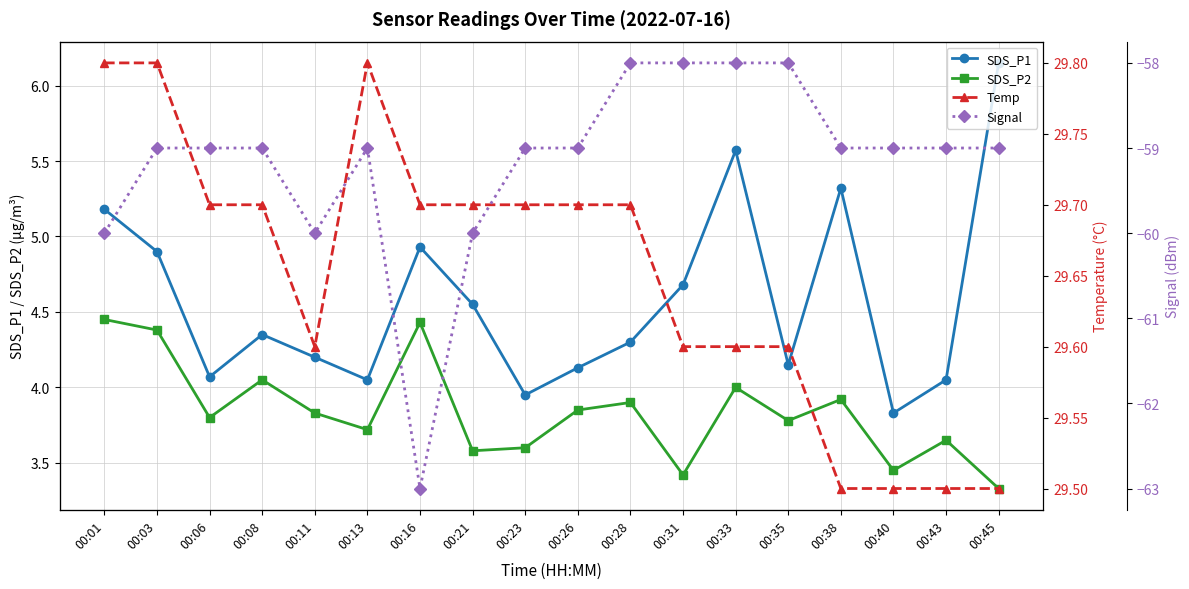

Which category has the lowest value in the SDS_P1 series?

00:40